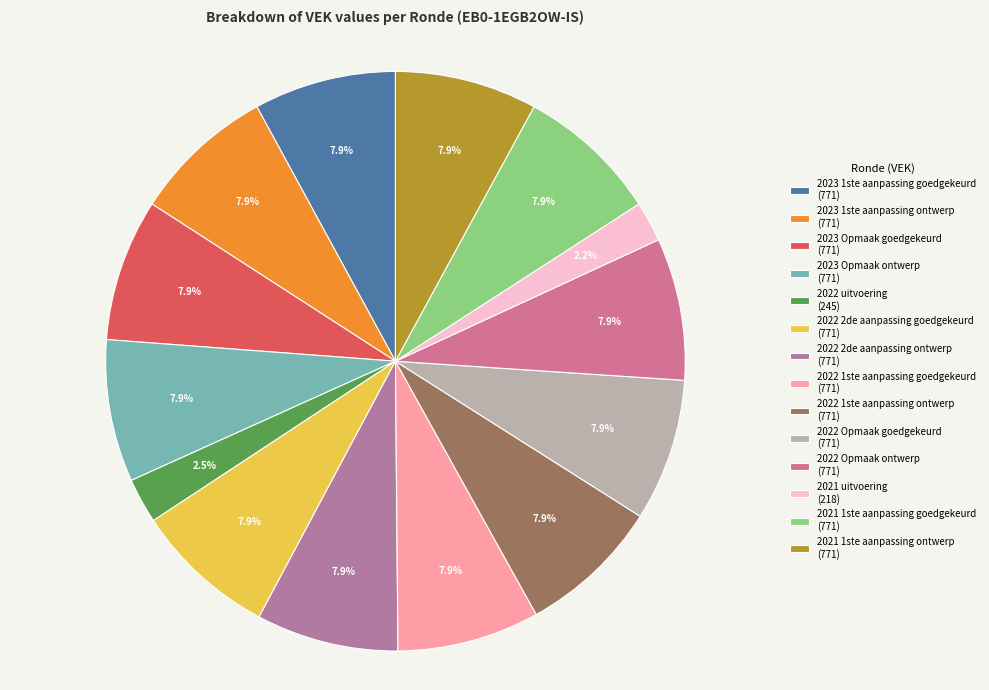

What portion of the pie excludes 2022 Opmaak ontwerp?

92.1%